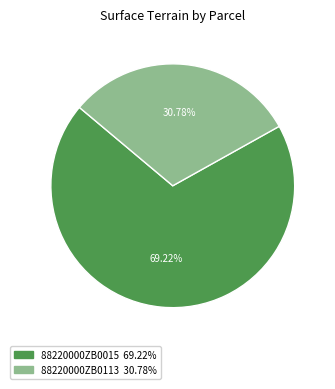

What percentage is NOT represented by 88220000ZB0113?

69.2%